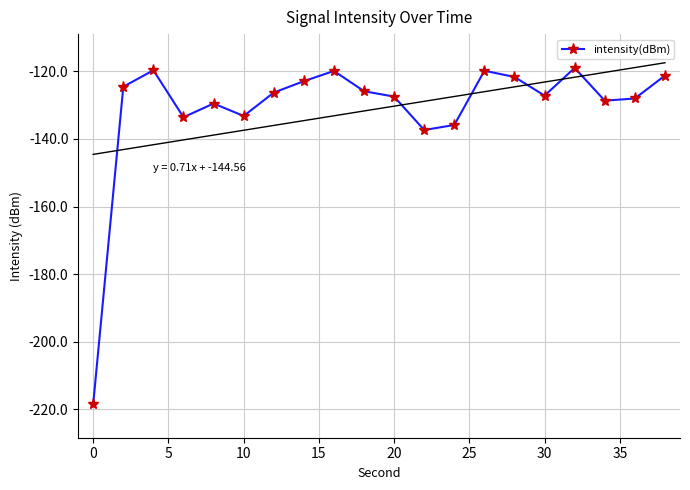

What is the smallest value displayed?

-218.4